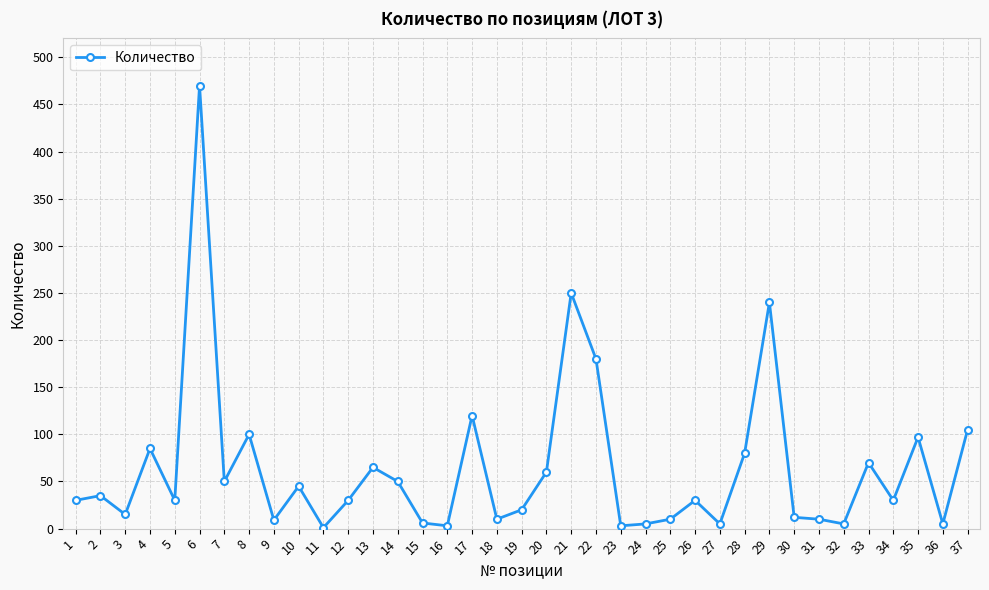

The value at 15 is 6. True or false?

True